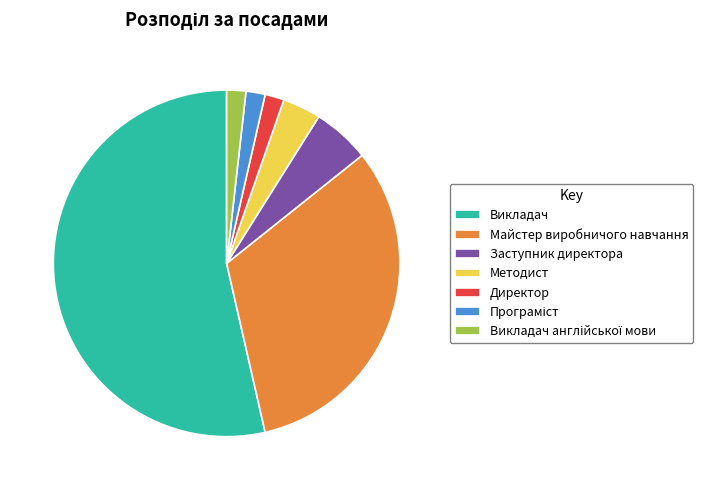

Is it true that Заступник директора is 1% of the pie?

False